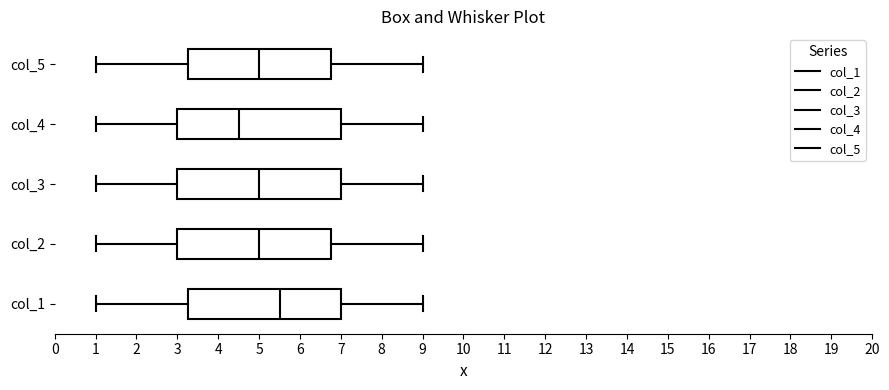

Which box's median line is the furthest to the left?

col_4